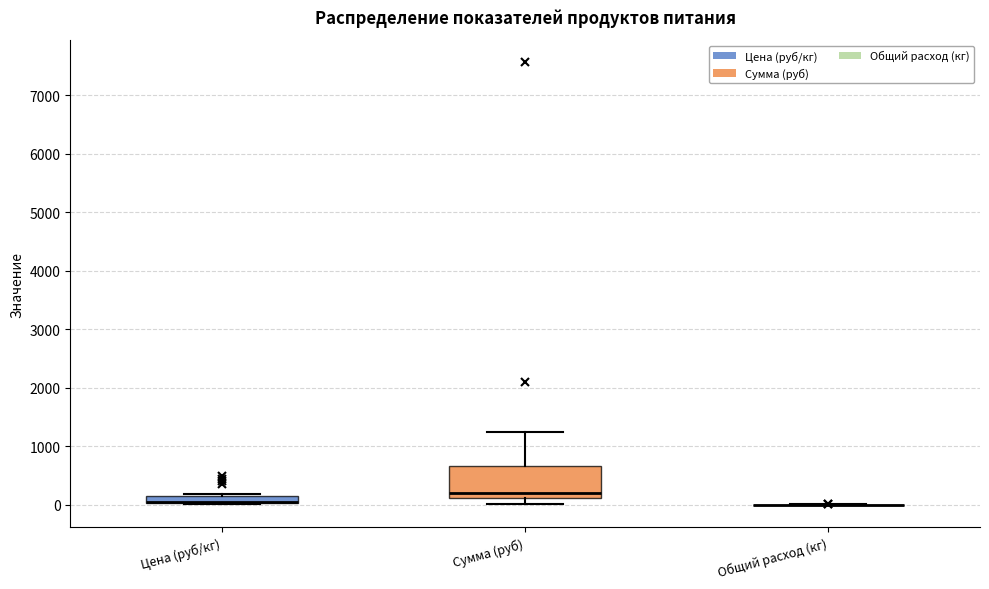

Where is the upper edge of the box for Цена (руб/кг) on the y-axis? The values are not printed on the chart, so give them approximately, as read against the axis.

200